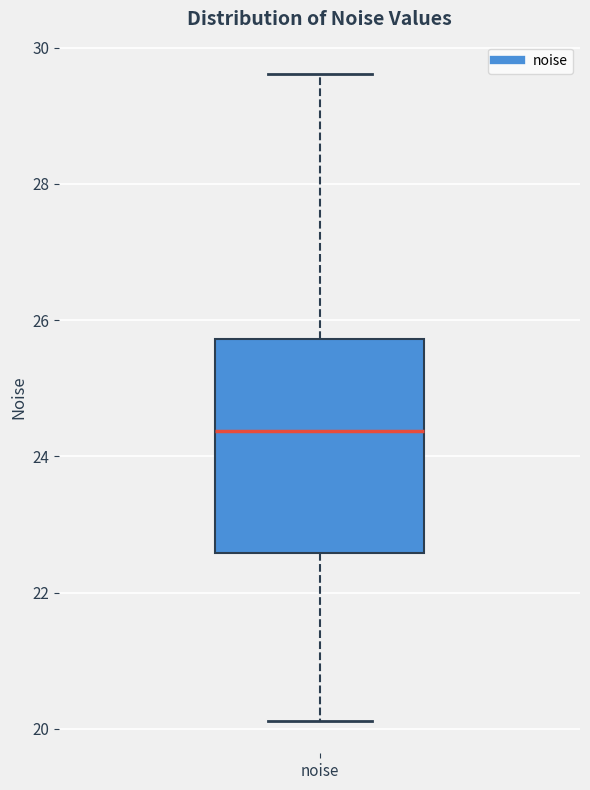

Read this box plot against the y-axis: the position of the median line, the range covered by the box, and the ends of both whiskers. The values are not printed on the chart, so give them approximately, as read against the axis.

median 24.4, box 22.6 to 25.8, whiskers 20.2 to 29.6